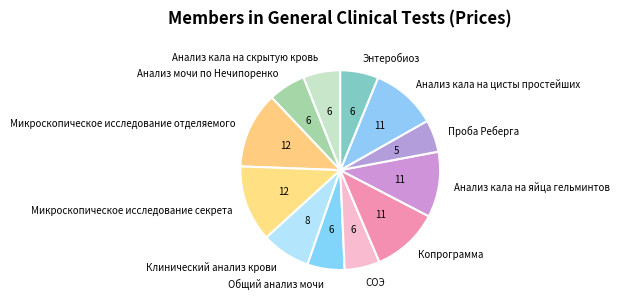

How many segments does this pie chart have?

12